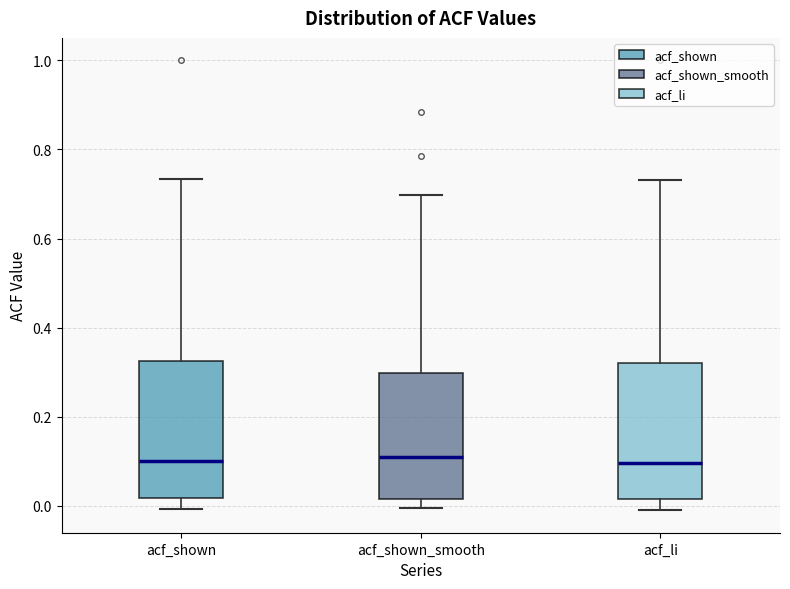

Reading left to right, read every box against the y-axis: the position of its median line, the range the box covers, and the ends of its whiskers. The values are not printed on the chart, so give them approximately, as read against the axis.

acf_shown: median 0.10, box 0.02 to 0.32, whiskers 0.00 to 0.74
acf_shown_smooth: median 0.10, box 0.02 to 0.30, whiskers 0.00 to 0.70
acf_li: median 0.10, box 0.02 to 0.32, whiskers 0.00 to 0.74